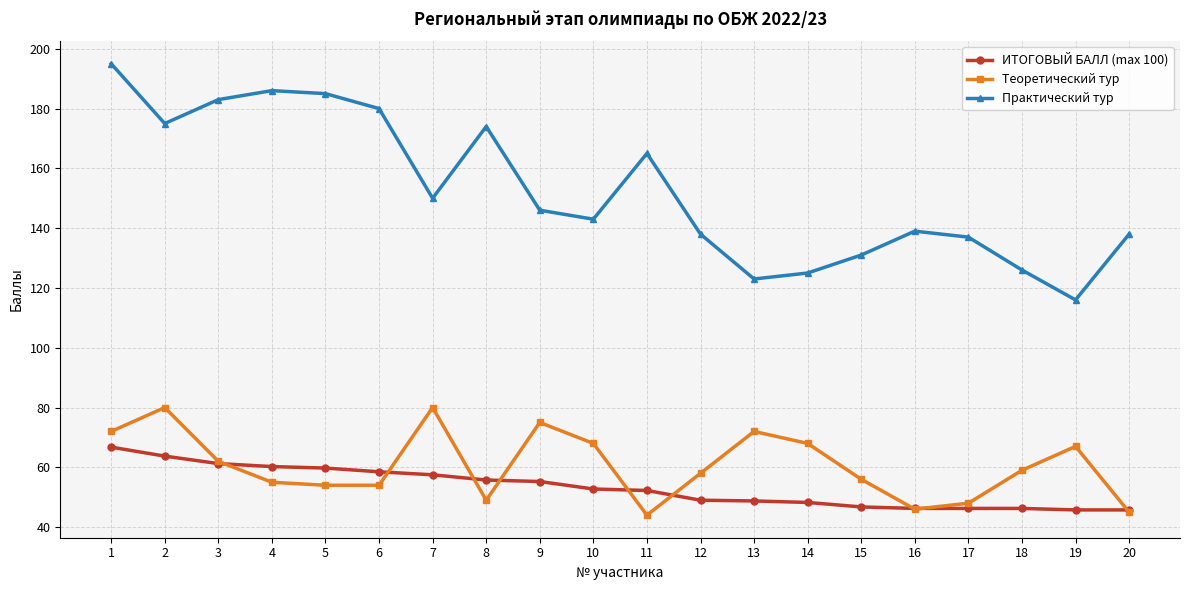

How many series are shown in this chart?

3